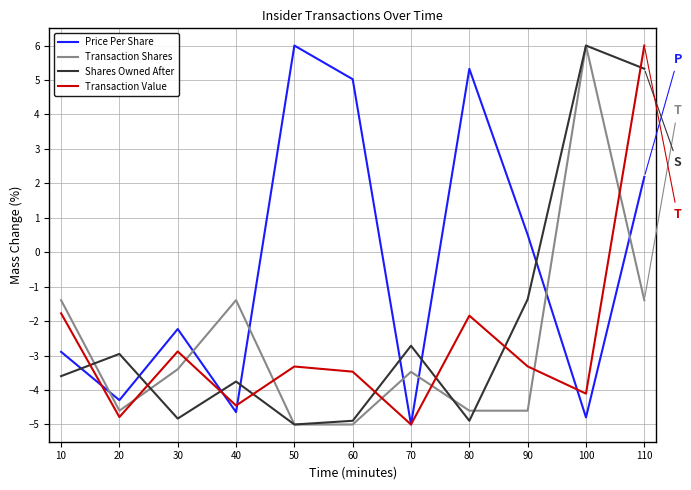

Which series ends up on top after the final intersection of Transaction Value and Shares Owned After?

Transaction Value